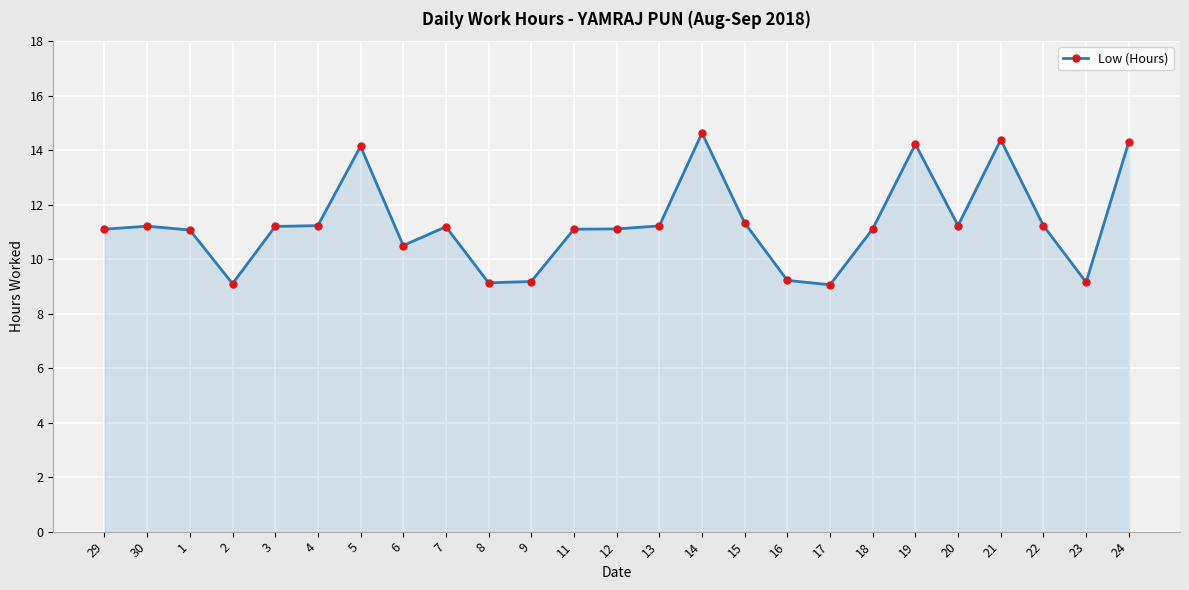

What is the greatest value displayed?

14.6